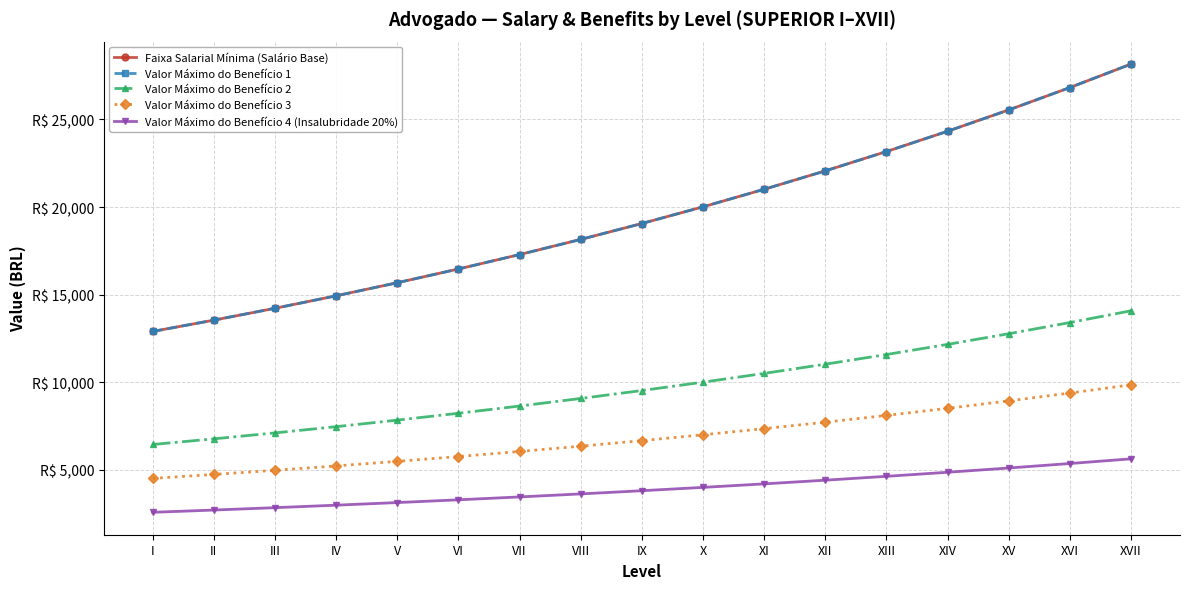

What is the value of the Valor Máximo do Benefício 2 point at the 2nd from the left?

6774.1